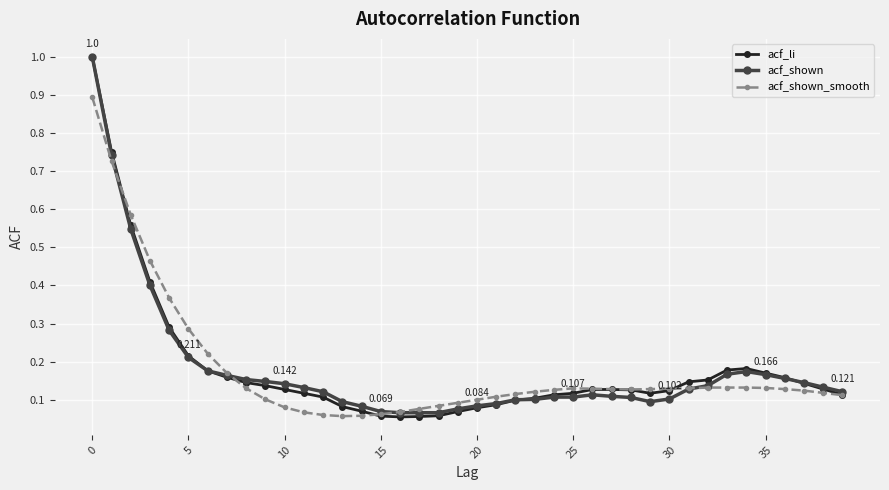

Which series has the widest spread of values?

acf_li